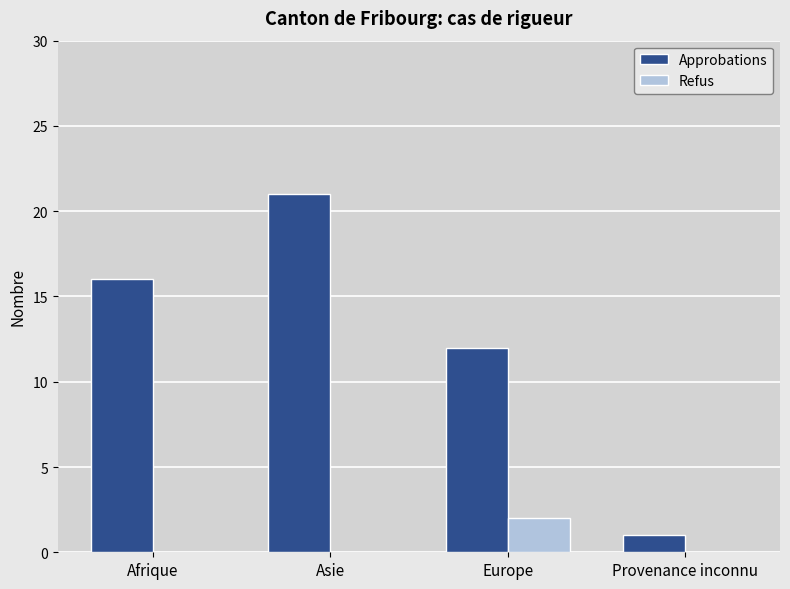

Is the value of Refus at Europe greater than the value of Approbations at Provenance inconnu?

Yes